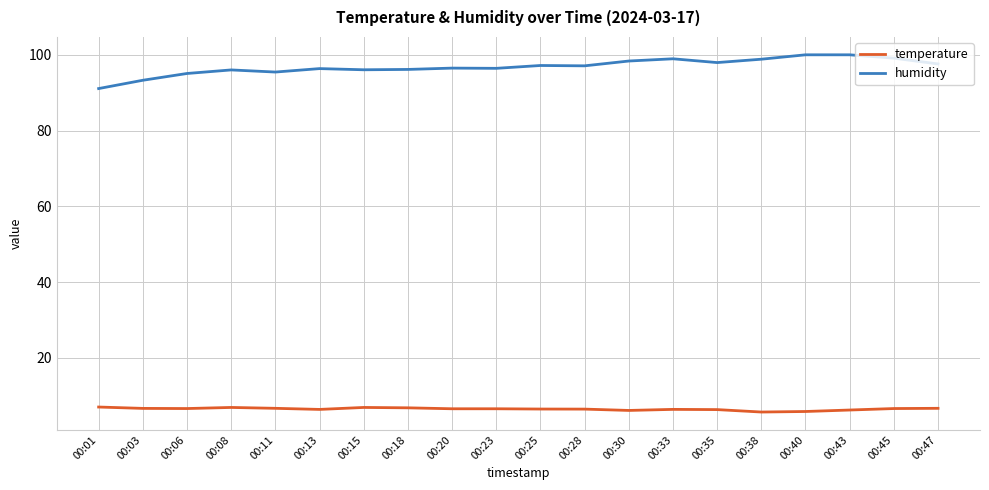

What is the difference between the second highest and minimum values in the humidity series?

8.9